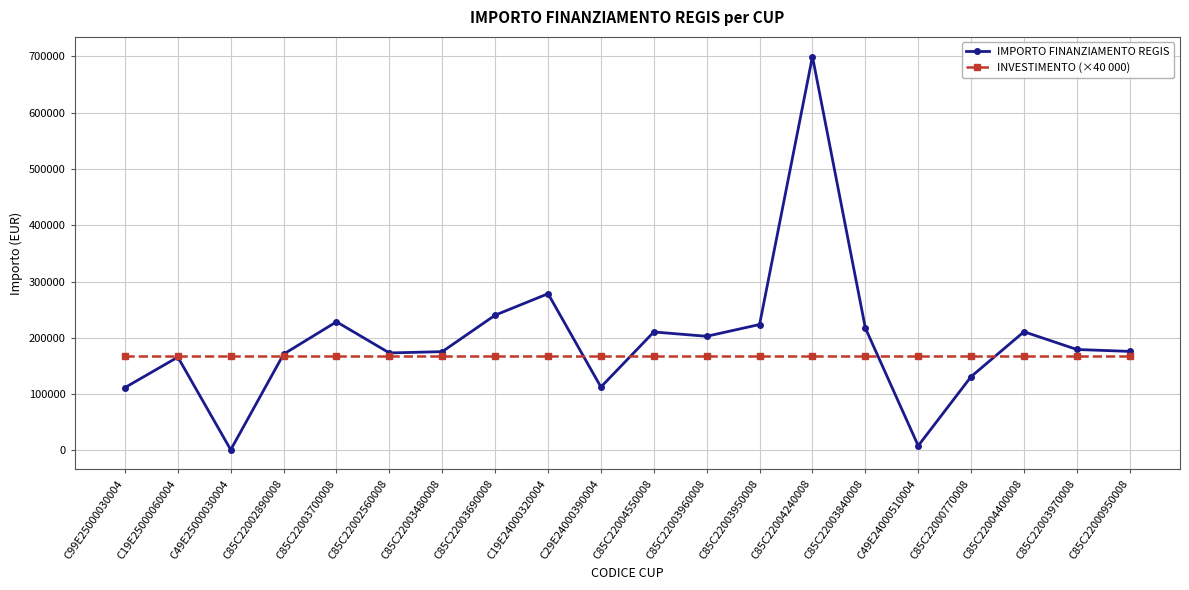

At which category does IMPORTO FINANZIAMENTO REGIS reach its first local valley?

C49E25000030004